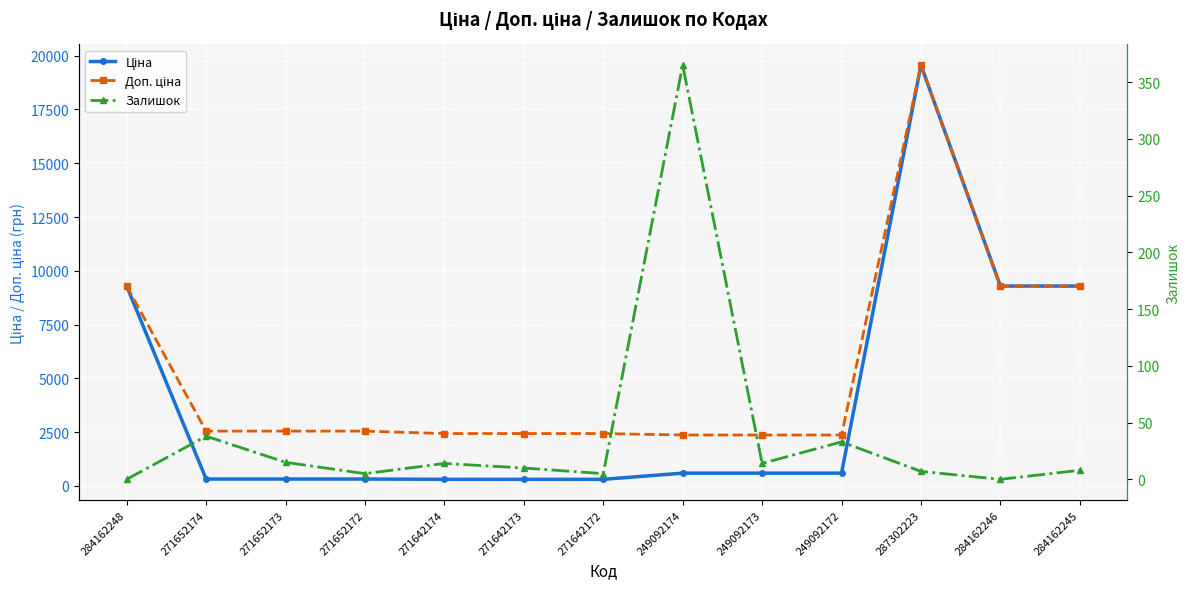

True or false: Залишок has more than 1 points higher than both neighbors.

True